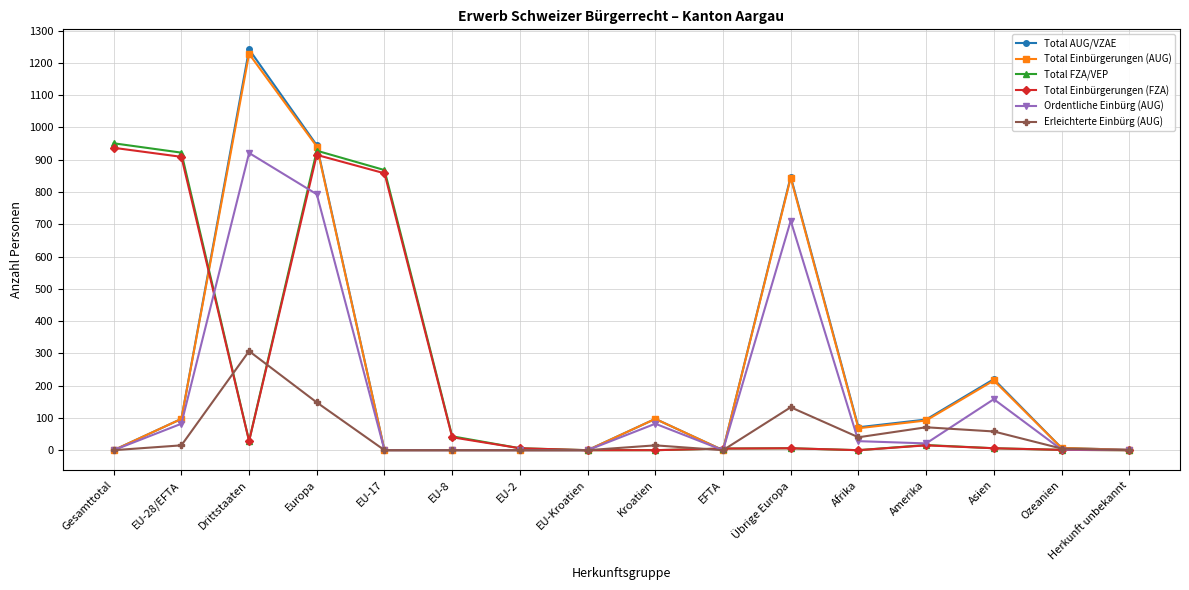

Where is Ordentliche Einbürg (AUG) nearest to the value 460?

Übrige Europa